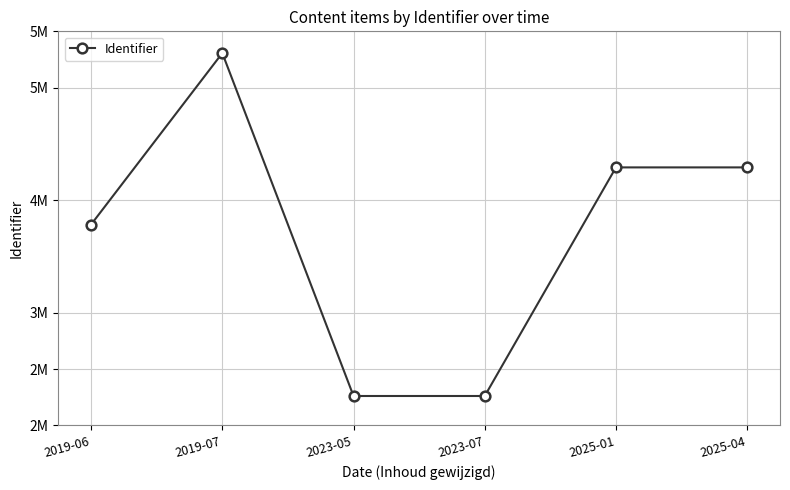

Which has a higher value, 2019-06 or 2025-04?

2025-04